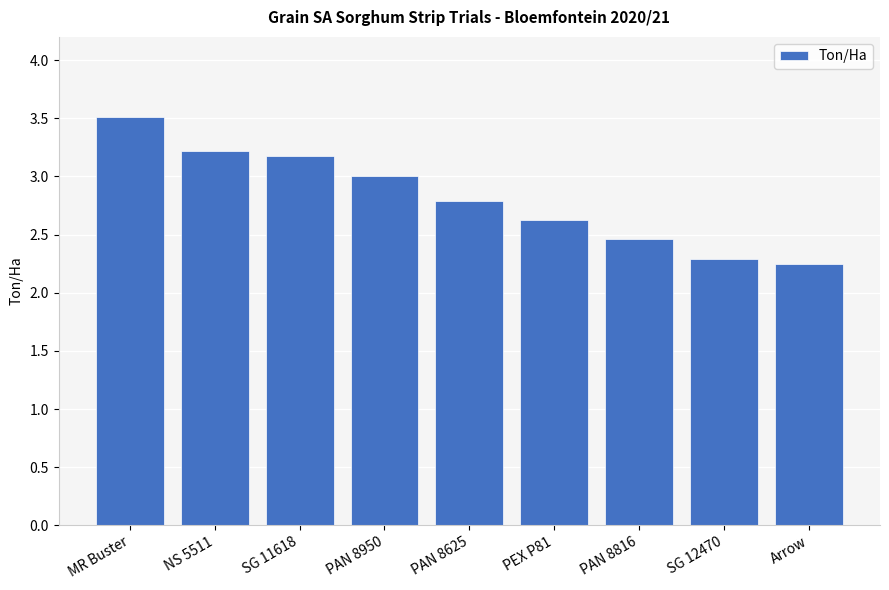

True or false: the data shows 1.1 at PAN 8950.

False